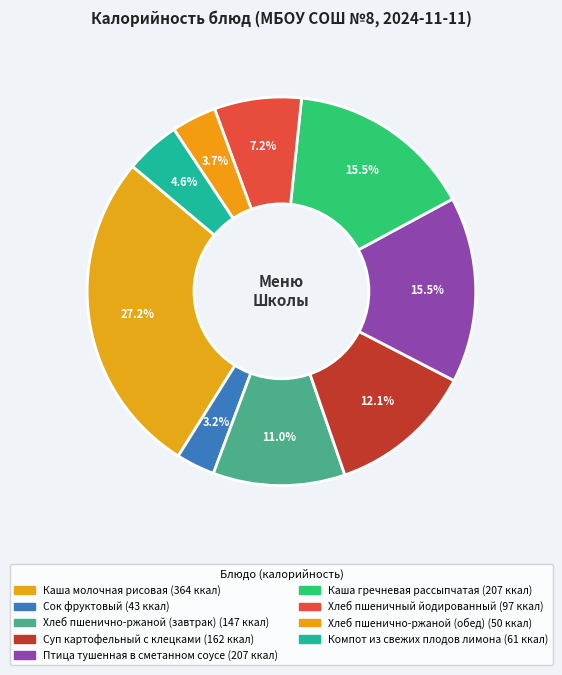

How much of the chart is everything except Птица тушенная в сметанном соусе?

84.5%